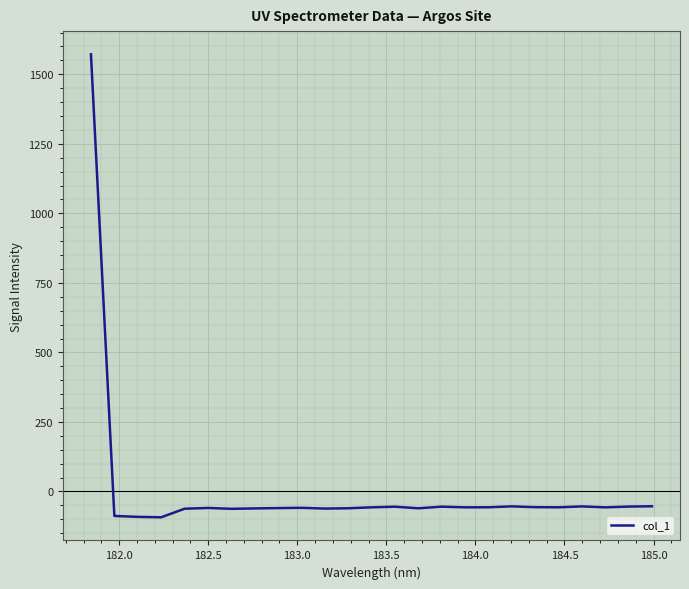

What is the difference between the maximum and minimum values?

1664.8